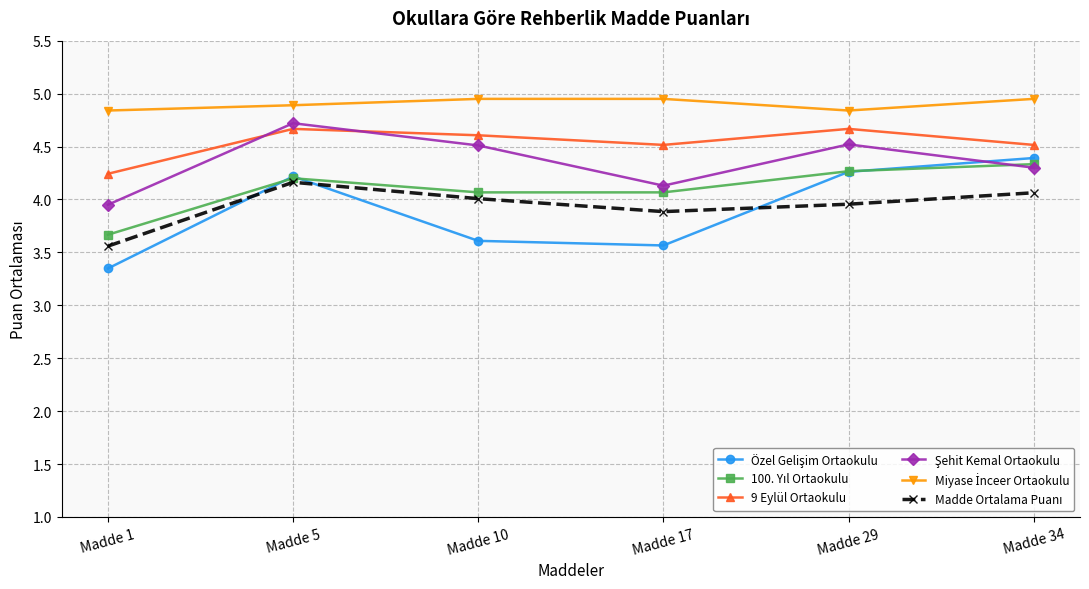

What is the total value across all series at Madde 1?

23.6